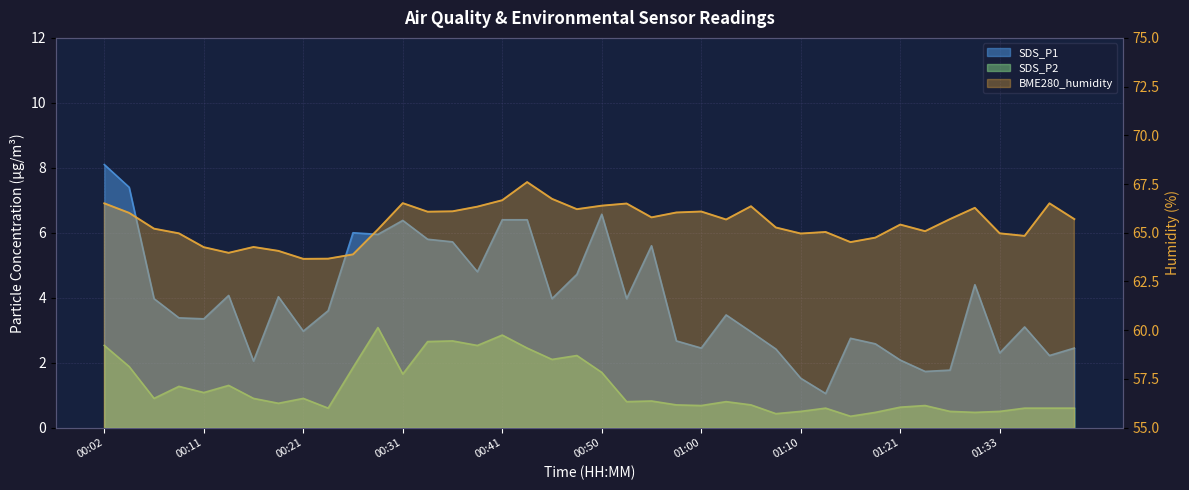

True or false: BME280_humidity and SDS_P1 cross at least once.

False